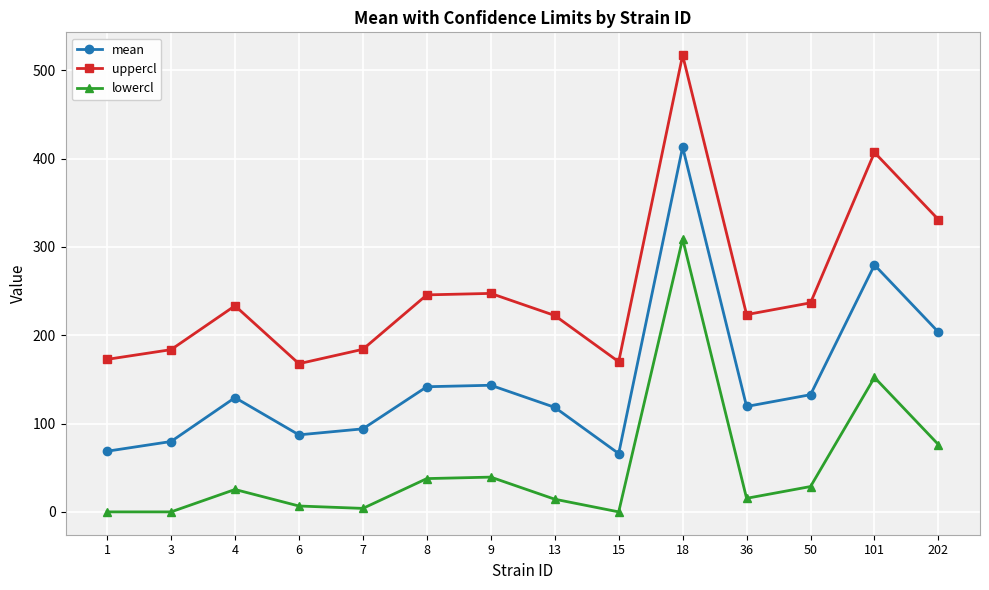

What is the value of the mean point at the 12th from the left?

132.7